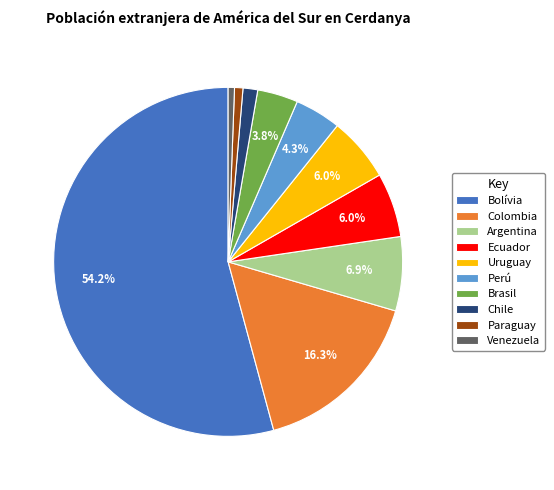

True or false: Brasil accounts for 4% of the total.

True